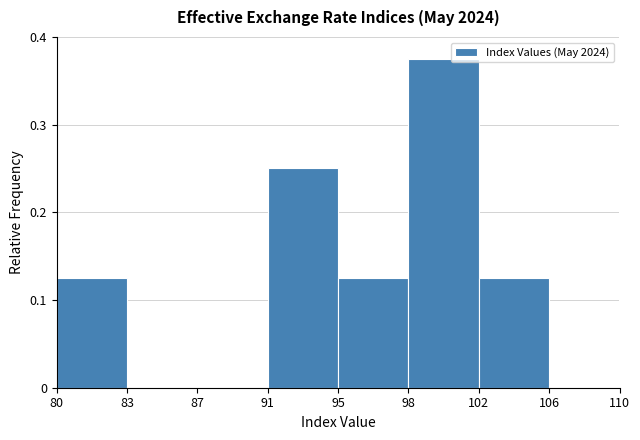

The value at 91 is 0.4. True or false?

False